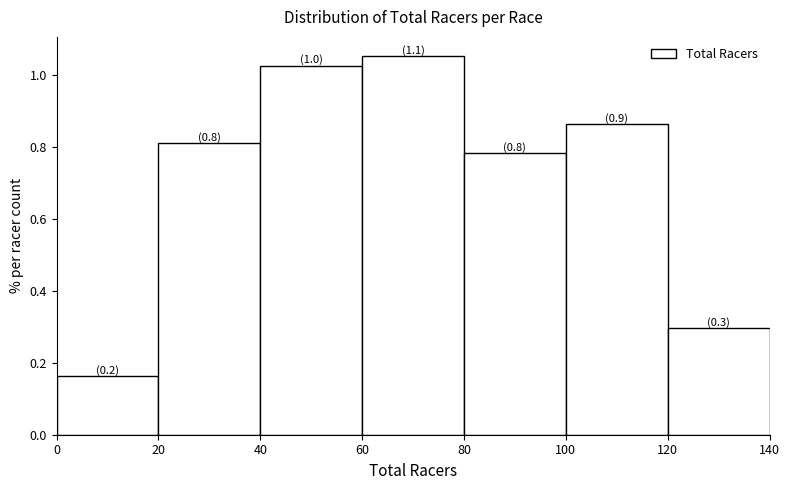

Which range on the x-axis has the tallest bar?

60 to 80